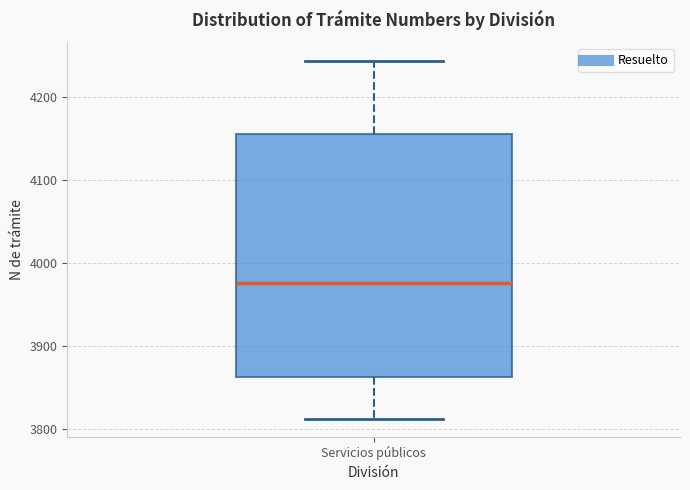

Transcribe this box plot: give where the median line is, the range the box spans, and where the two whiskers end, as read against the y-axis. The values are not printed on the chart, so give them approximately, as read against the axis.

median 3980, box 3860 to 4160, whiskers 3810 to 4240